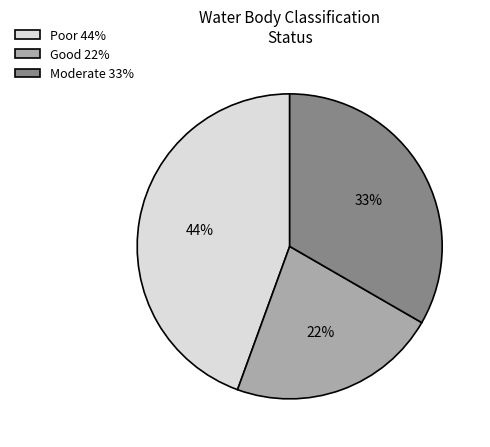

How many slices are in this pie chart?

3